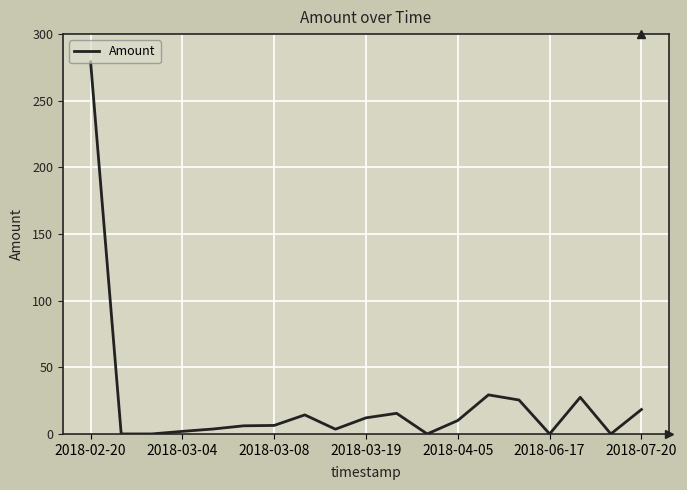

What is the maximum value shown in the chart?

279.2